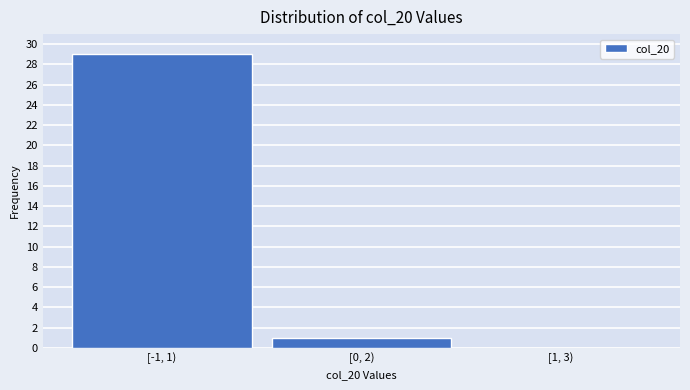

Reading left to right, what are all the values shown in this chart?

[-1, 1)=29	[0, 2)=1	[1, 3)=0